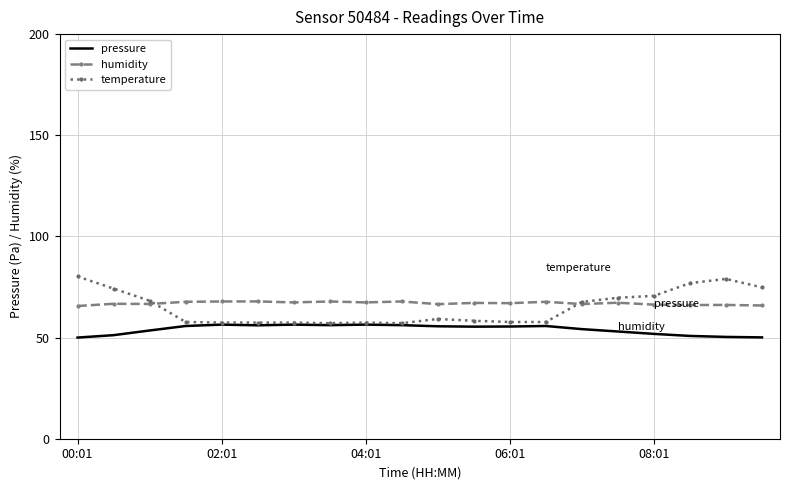

True or false: humidity and pressure intersect in this chart.

False